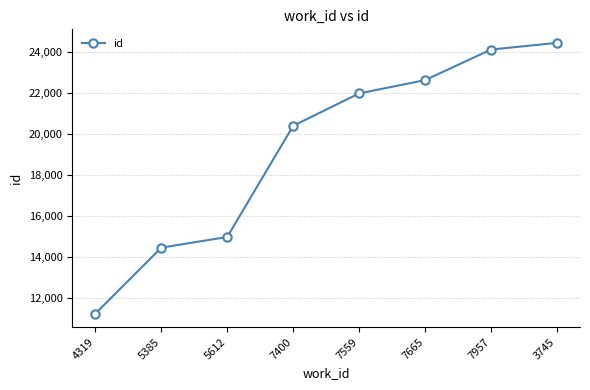

Reading left to right, list all the values displayed in this chart.

11256	14471	14993	20413	21992	22640	24130	24457